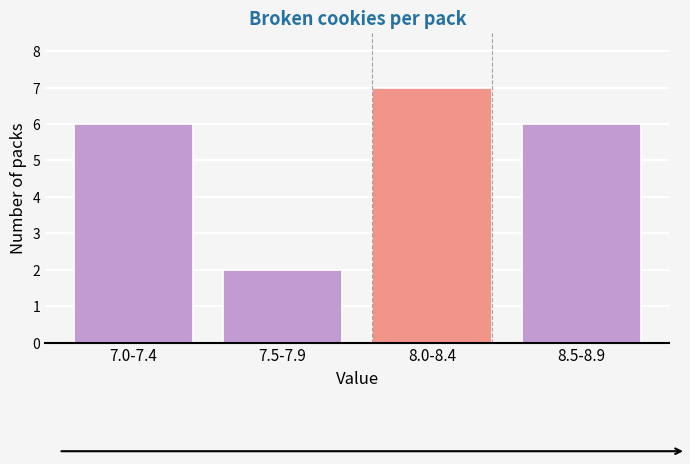

Reading right to left, list all the values displayed in this chart.

8.5-8.9=6	8.0-8.4=7	7.5-7.9=2	7.0-7.4=6